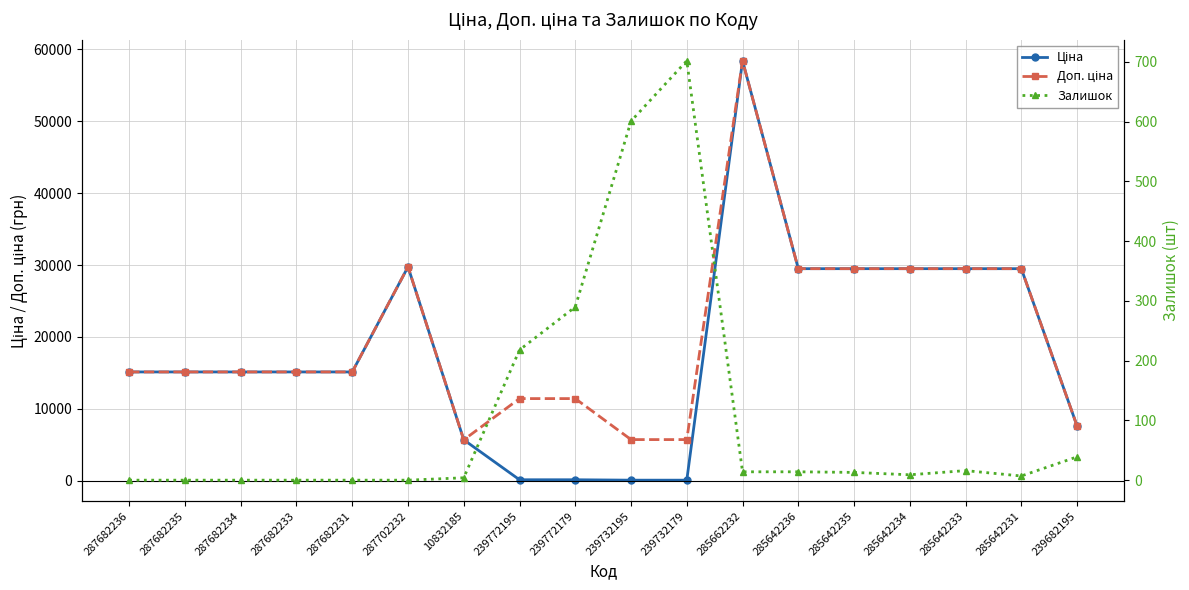

What is the maximum value for Залишок?

702.0